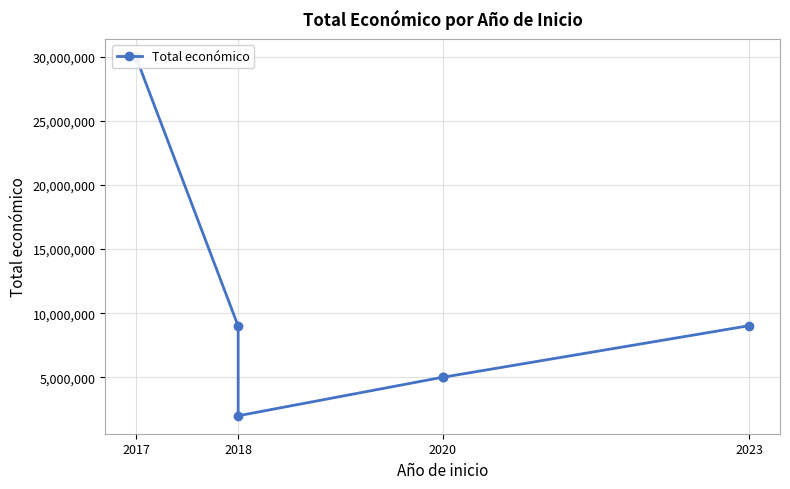

True or false: the data shows 4992750 at 2020.

True